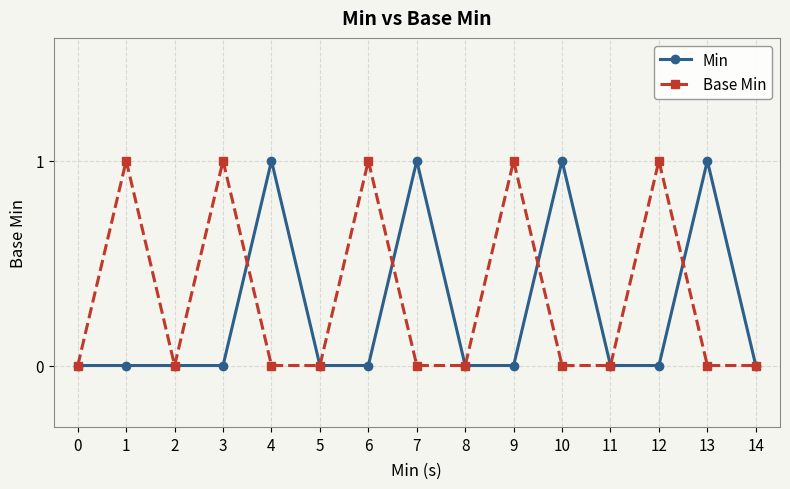

Is the value of Base Min at 5 greater than the value of Min at 10?

No